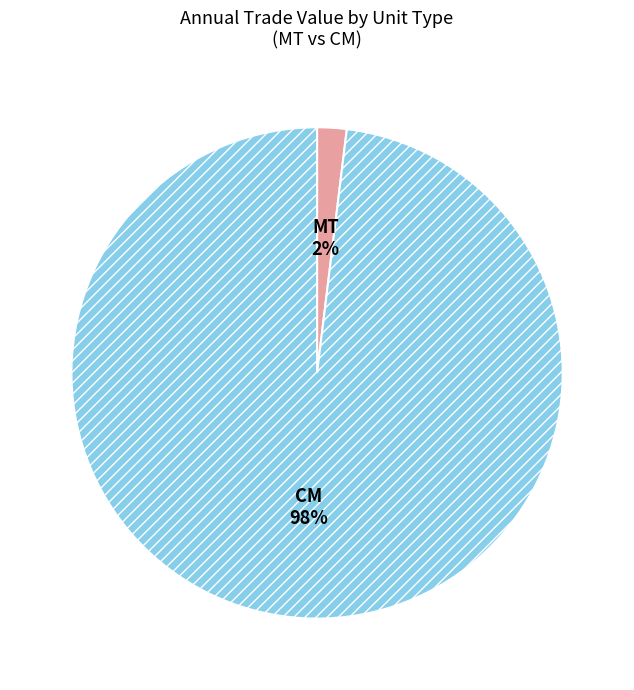

Combined, do CM and MT account for over 50%?

Yes